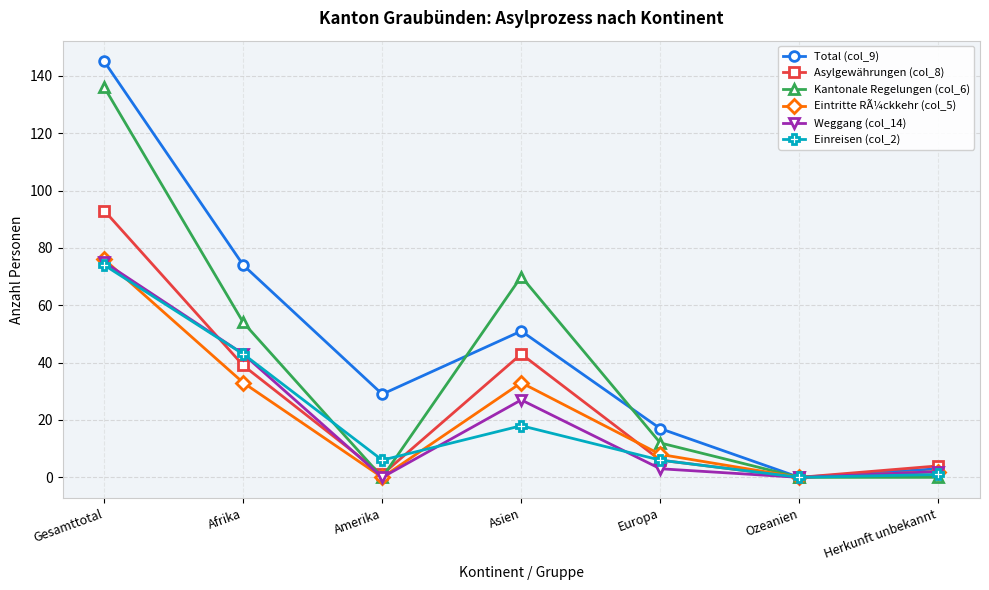

How many data points in Total (col_9) are less than 29?

3